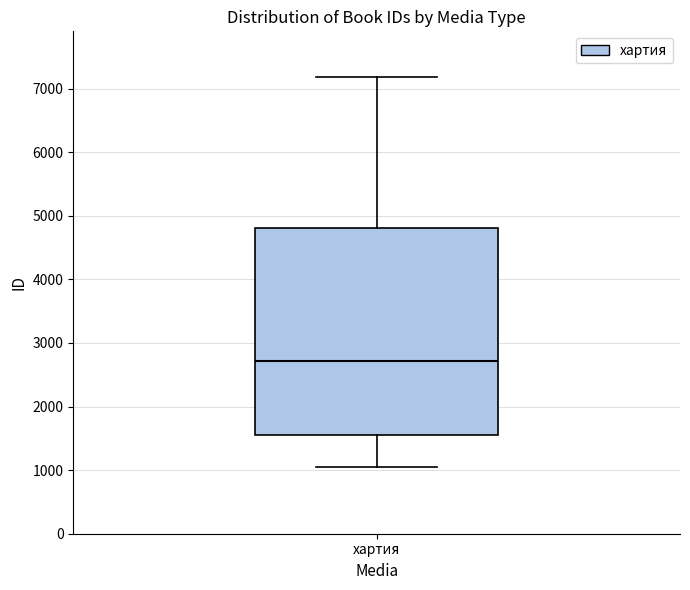

Where does the median line of the box for хартия sit on the y-axis? The values are not printed on the chart, so give them approximately, as read against the axis.

2700